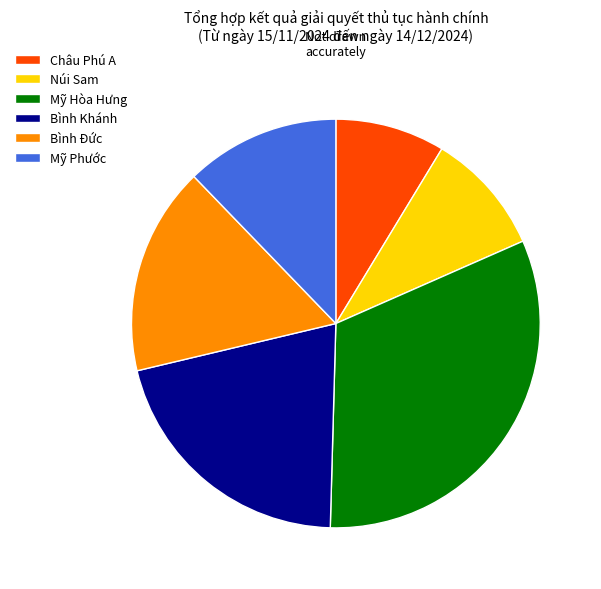

The Núi Sam slice represents 1% of the pie. True or false?

False